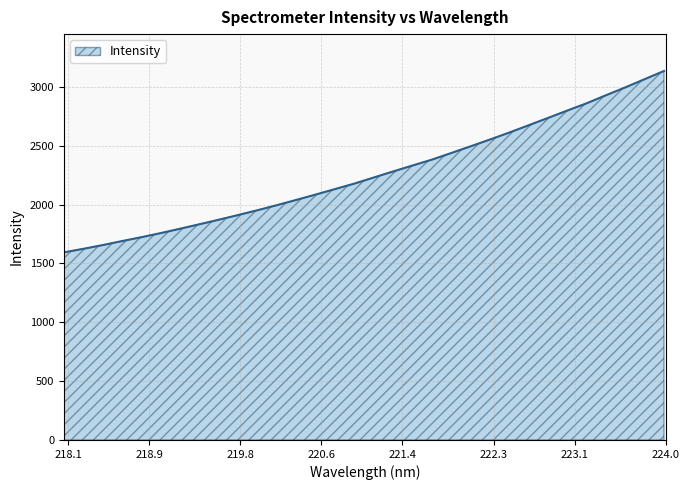

What is the minimum value shown in the chart?

1593.9